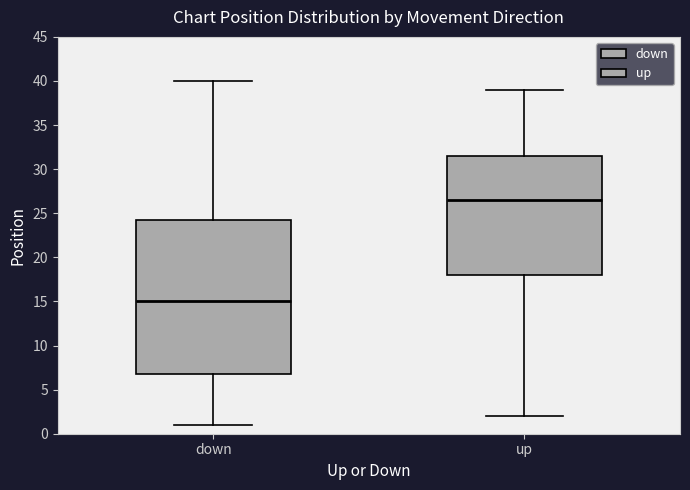

Which box is the tallest, from its lower edge to its upper edge?

down